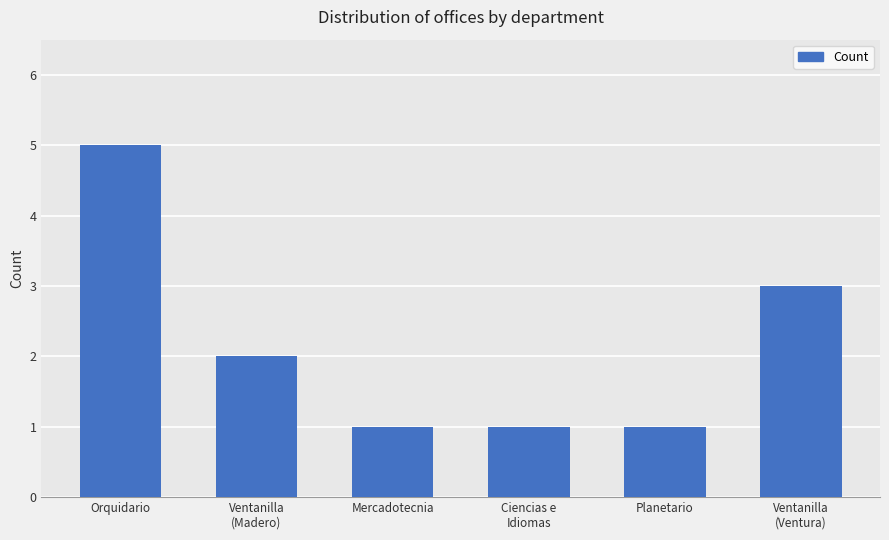

At which label is the value closest to 3?

Ventanilla
(Ventura)